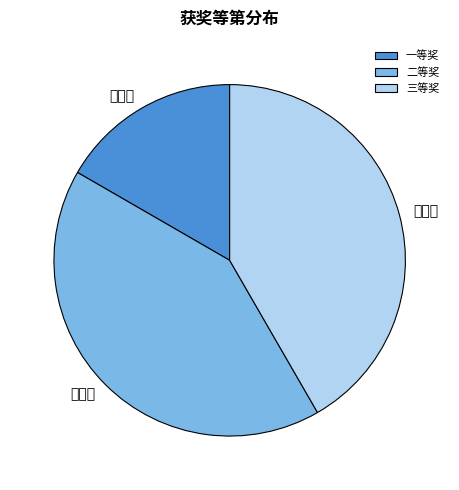

True or false: 二等奖 accounts for 42% of the total.

True